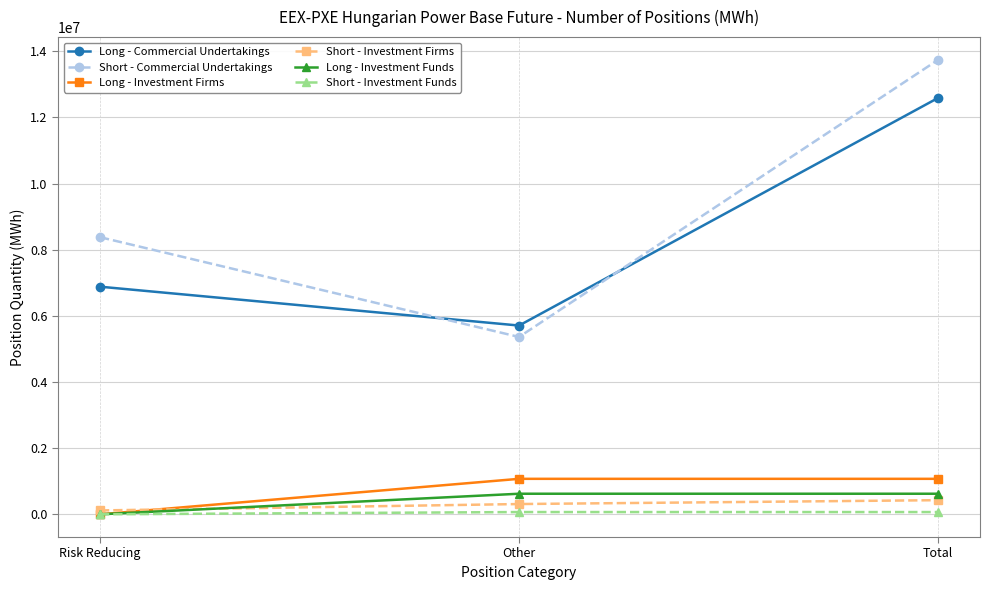

At Total, list the series in order from largest to smallest.

Short - Commercial Undertakings, Long - Commercial Undertakings, Long - Investment Firms, Long - Investment Funds, Short - Investment Firms, Short - Investment Funds